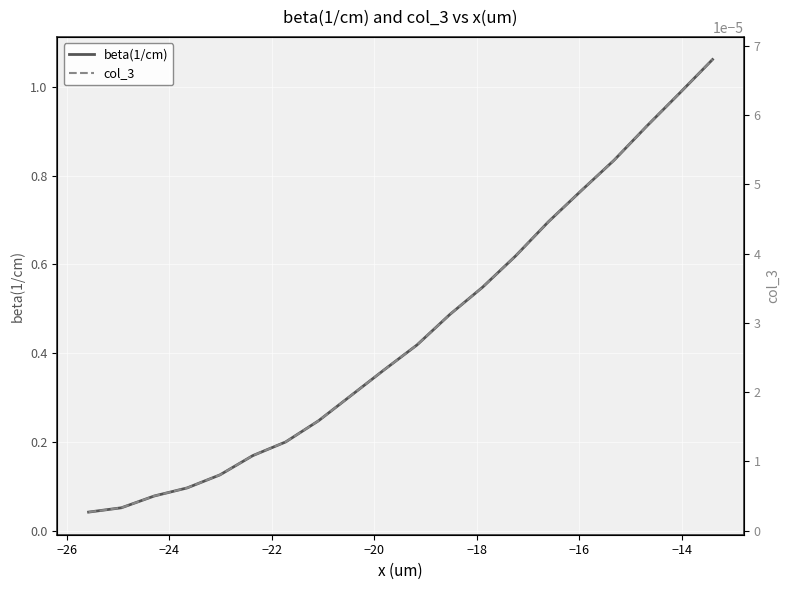

Which series has the largest range (max minus min)?

beta(1/cm)